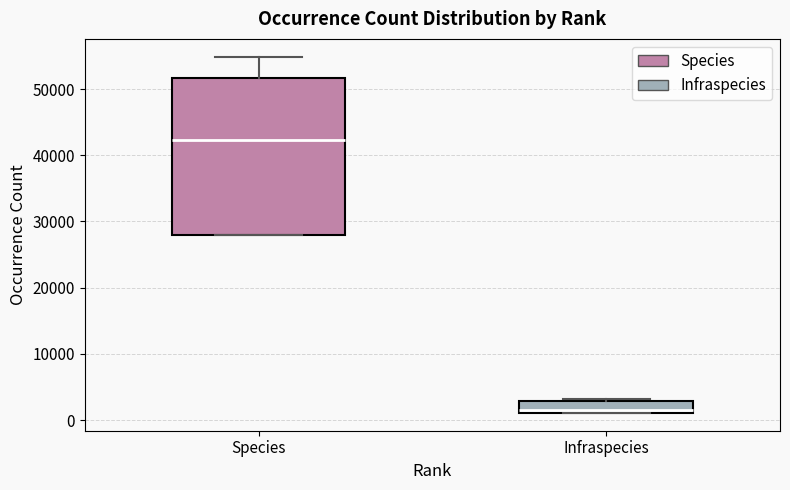

Which box's median line is the highest?

Species